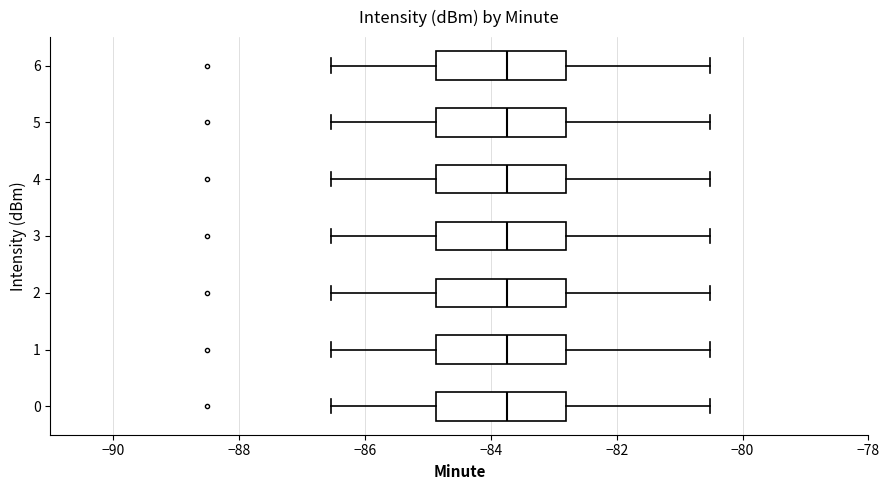

Where does the median line of the box at y = 4 sit on the x-axis? The values are not printed on the chart, so give them approximately, as read against the axis.

-83.8